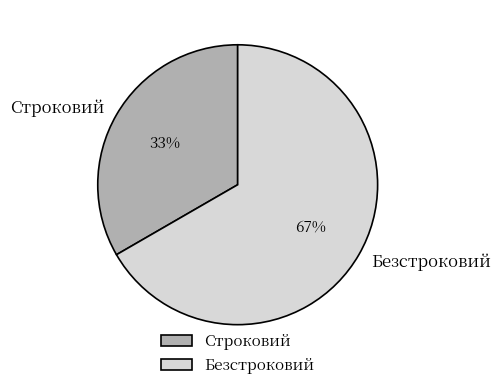

Which category accounts for the majority?

Безстроковий